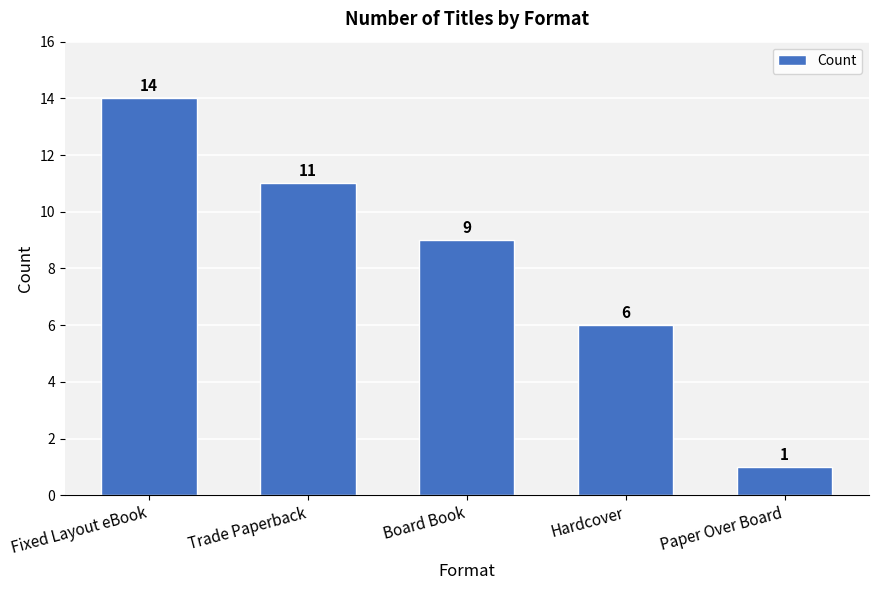

What position from the right is Paper Over Board?

1